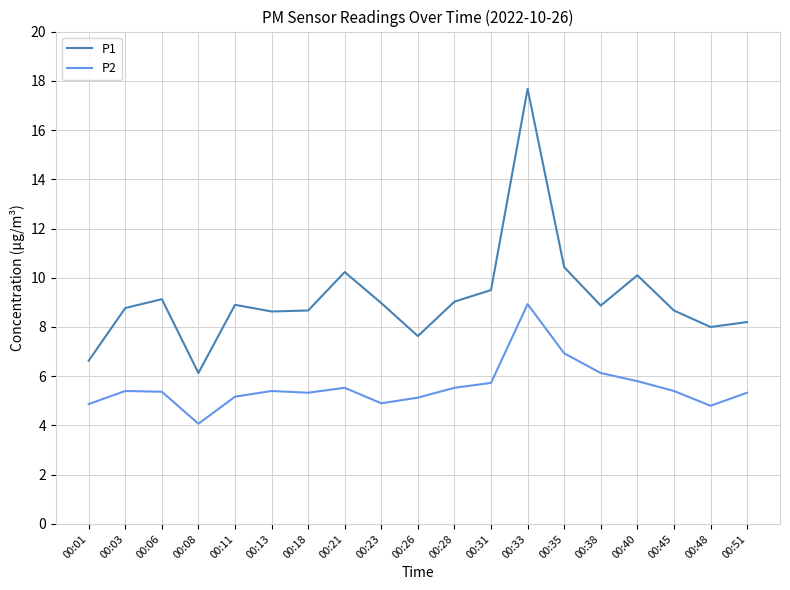

At which category is the sum across all series the highest?

00:33